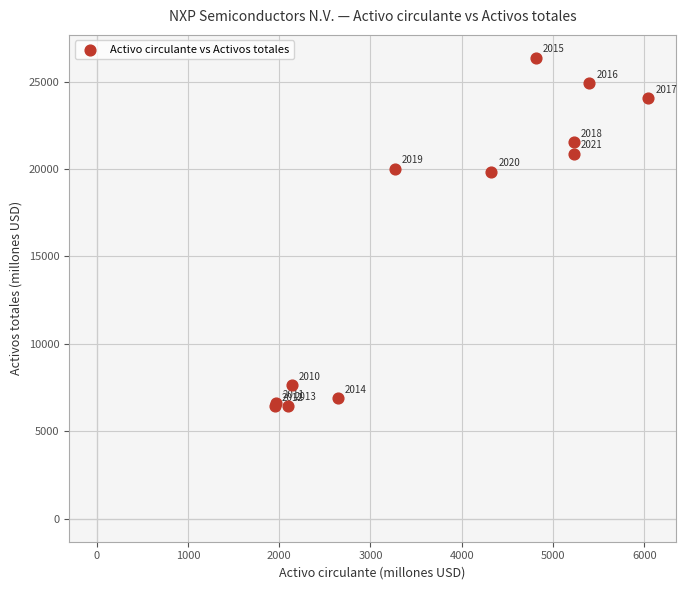

What Y value in the scatter plot is closest to 16396?

19847